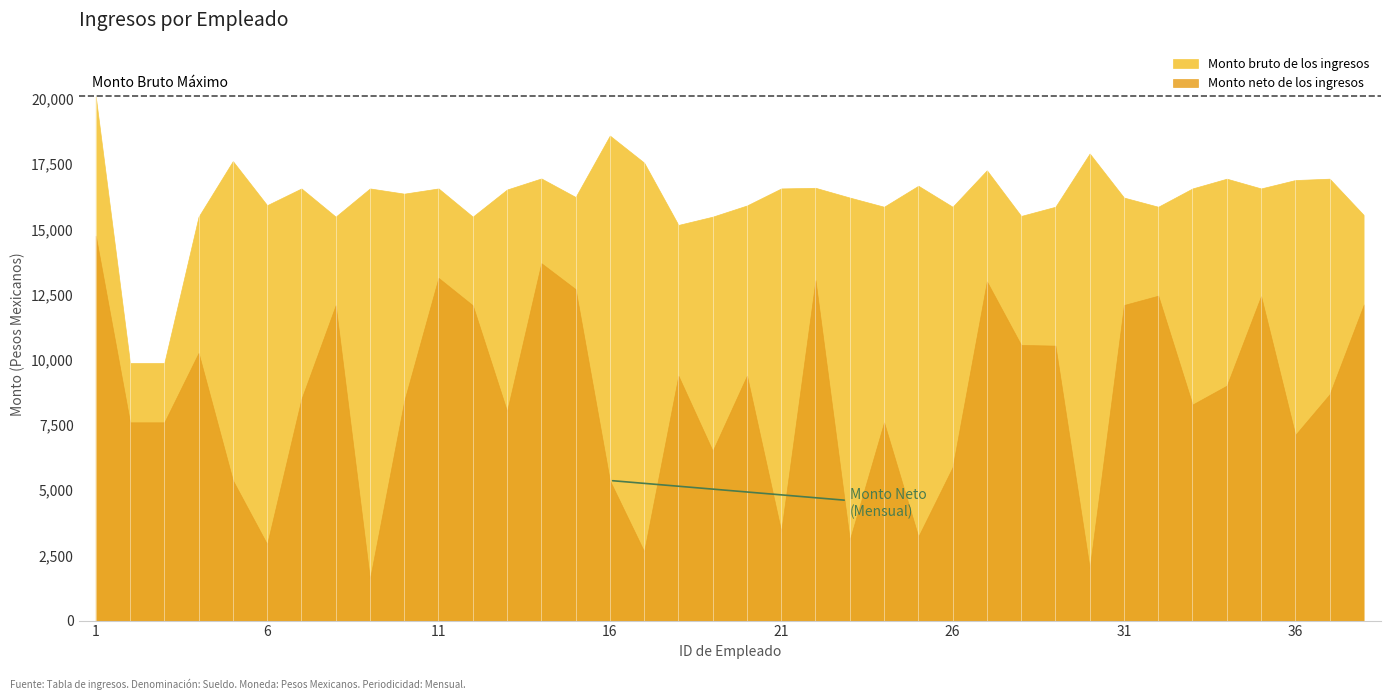

True or false: Monto neto de los ingresos and Monto bruto de los ingresos intersect in this chart.

False